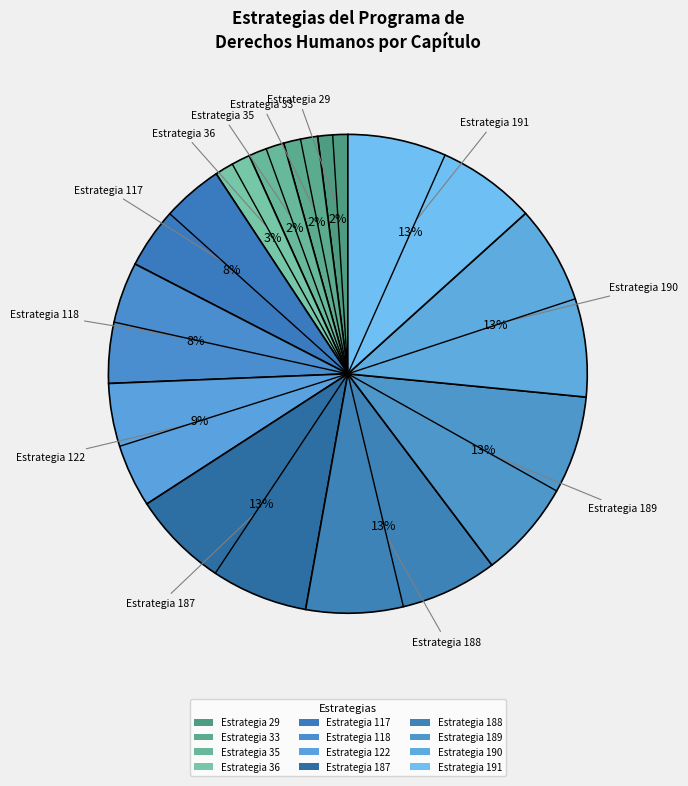

Count the number of slices in the pie.

12